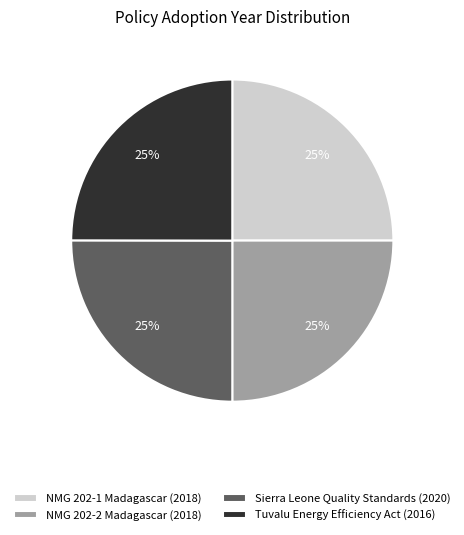

To the nearest percent, what is the combined percentage of NMG 202-1 Madagascar (2018) and Sierra Leone Quality Standards (2020)?

50%